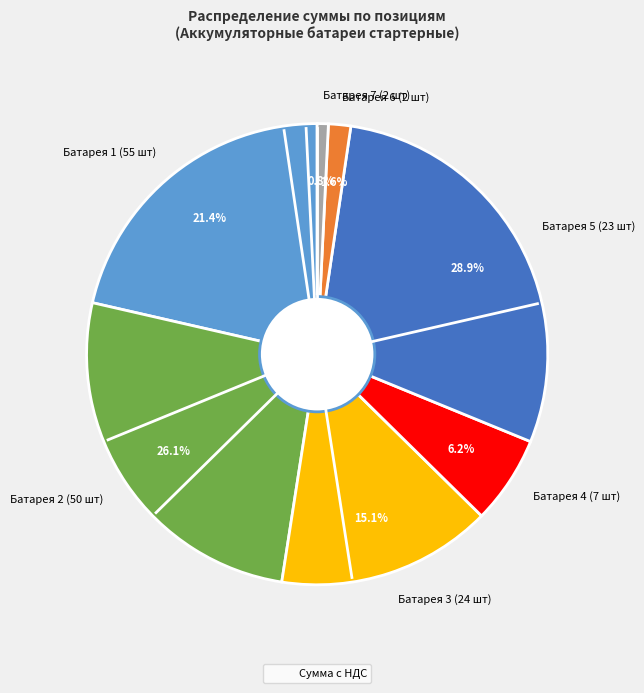

Is there any slice that represents more than half of the pie?

No